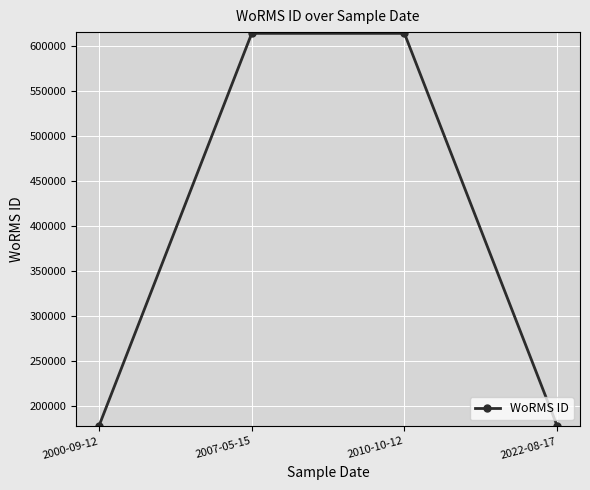

What is the smallest value displayed?

177588